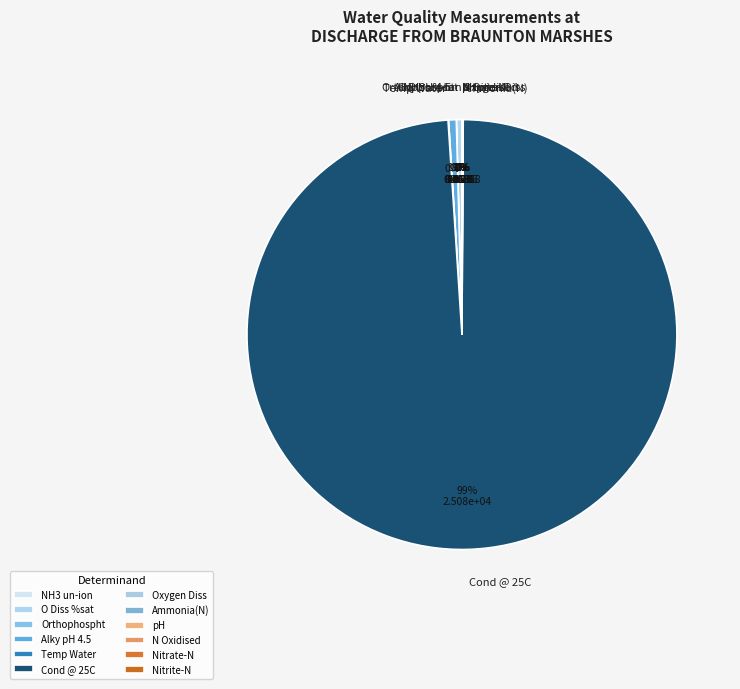

Does O Diss %sat account for over 50% of the chart?

No